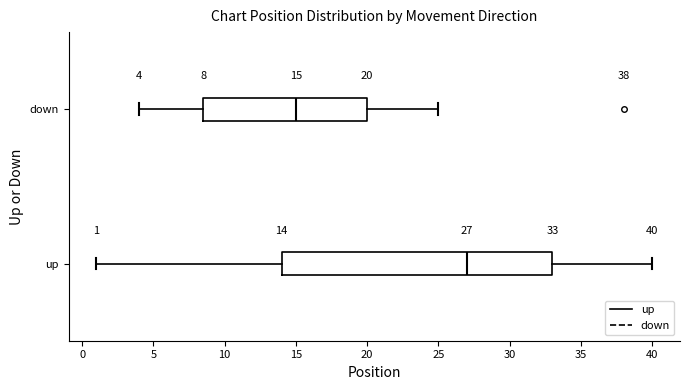

Which box has the furthest to the left median line?

down